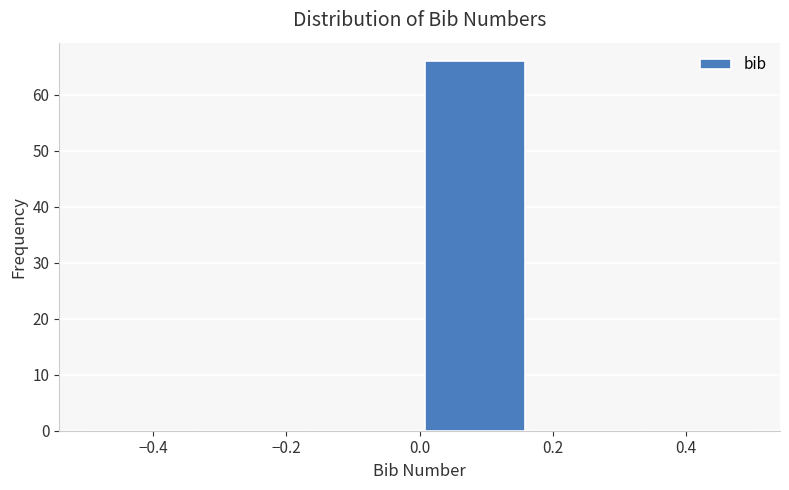

Reading left to right, transcribe this chart: for each bar, give the range it covers on the x-axis and its height. Neither the bar edges nor the heights are printed on the chart, so give them approximately, as read against the axes.

-0.50 to -0.34: 0
-0.34 to -0.16: 0
-0.16 to 0.00: 0
0.00 to 0.16: 66
0.16 to 0.34: 0
0.34 to 0.50: 0